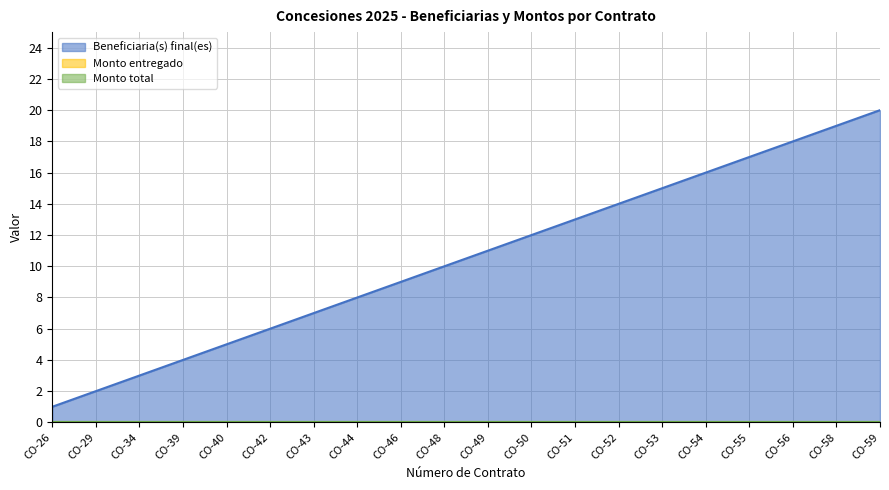

Between CO-44 and CO-48, which is larger?

CO-48